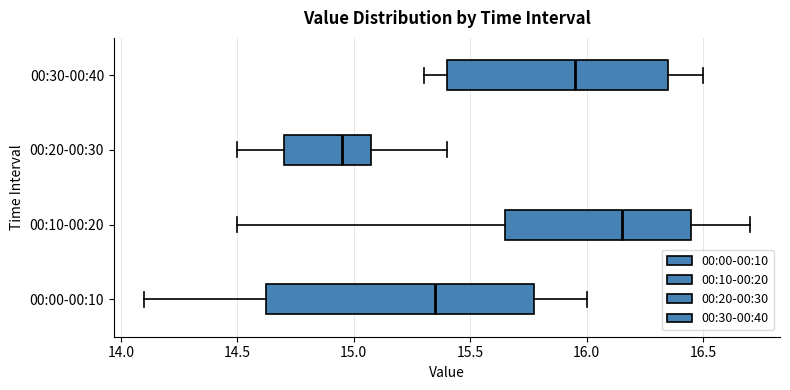

Which box has the furthest to the right median line?

00:10-00:20